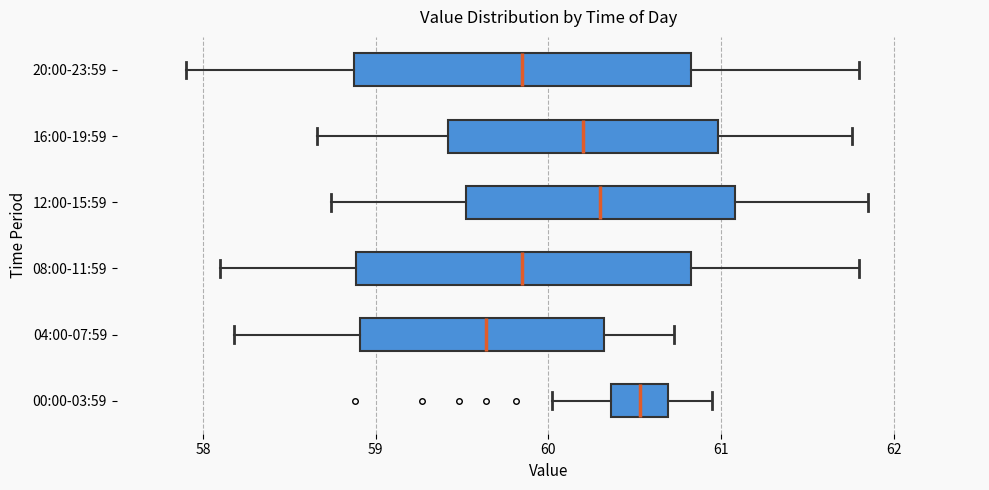

Which box has the furthest to the left median line?

04:00-07:59